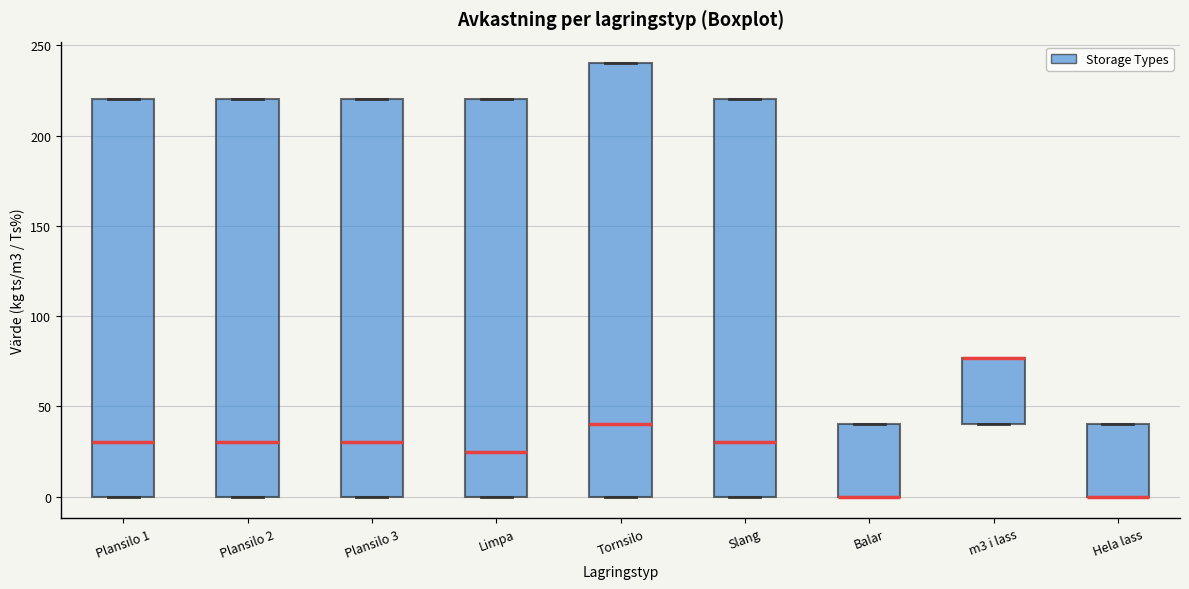

Reading left to right, transcribe this box plot: for each box, give where its median line is, the range the box spans, and where its two whiskers end, as read against the y-axis. The values are not printed on the chart, so give them approximately, as read against the axis.

Plansilo 1: median 30, box 0 to 220, whiskers 0 to 220
Plansilo 2: median 30, box 0 to 220, whiskers 0 to 220
Plansilo 3: median 30, box 0 to 220, whiskers 0 to 220
Limpa: median 25, box 0 to 220, whiskers 0 to 220
Tornsilo: median 40, box 0 to 240, whiskers 0 to 240
Slang: median 30, box 0 to 220, whiskers 0 to 220
Balar: median 0 (drawn on the box's lower edge), box 0 to 40, whiskers 0 to 40
m3 i lass: median 75 (drawn on the box's upper edge), box 40 to 75, whiskers 40 to 75
Hela lass: median 0 (drawn on the box's lower edge), box 0 to 40, whiskers 0 to 40